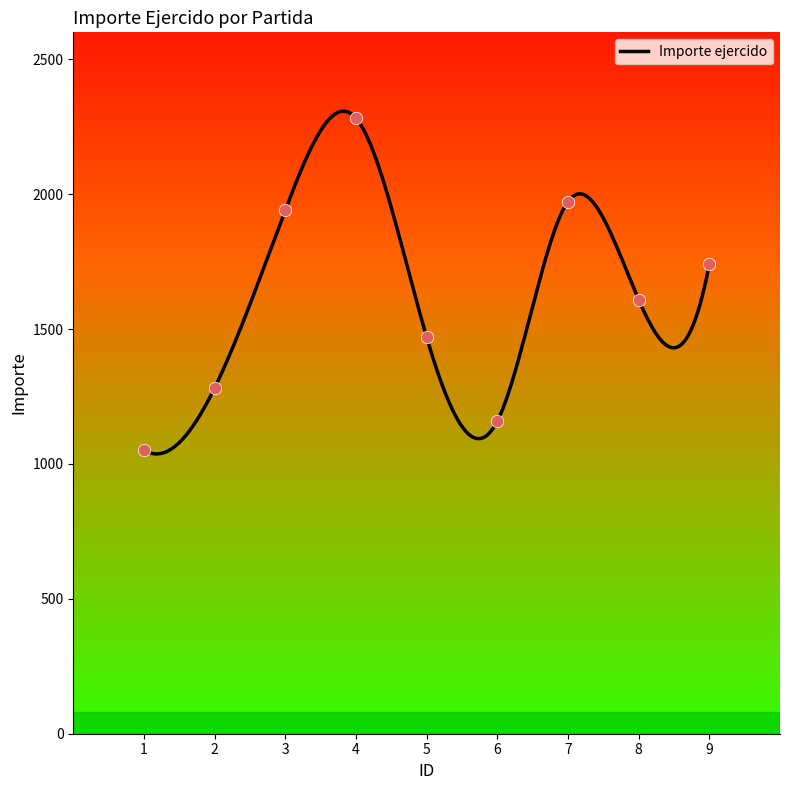

Between 3 and 4, which is larger?

4